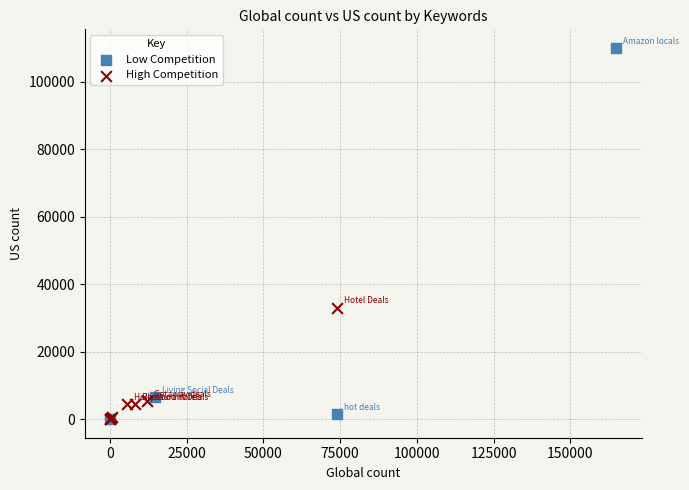

Which series has the widest spread of Y values?

Low Competition